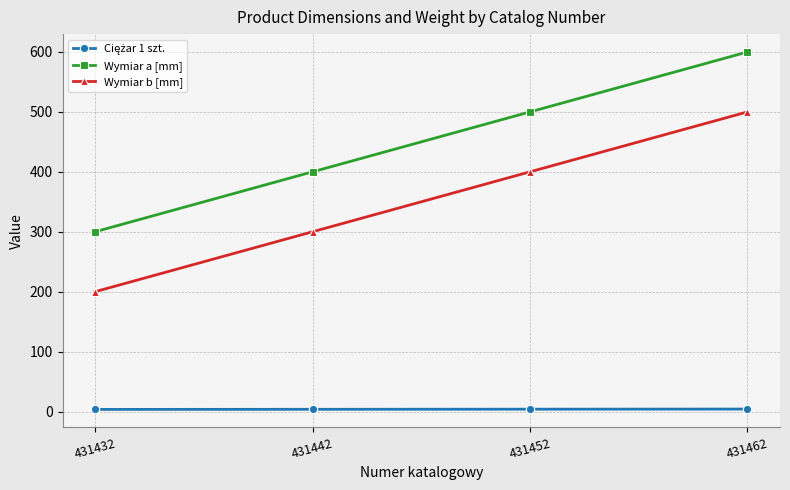

What is the sum of all Wymiar a [mm] values?

1800.0